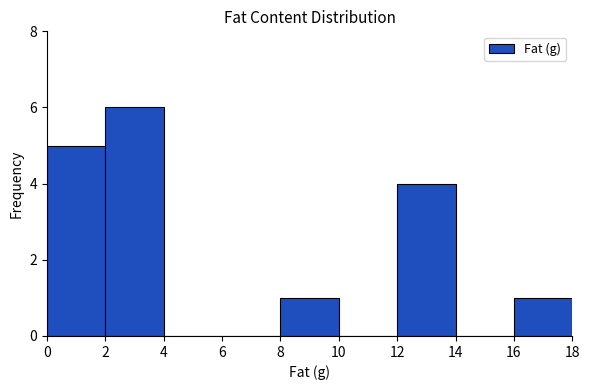

Reading left to right, transcribe this chart: for each bar, give the range it covers on the x-axis and its height. The values are not printed on the chart, so give them approximately, as read against the axis.

0 to 2: 5
2 to 4: 6
4 to 6: 0
6 to 8: 0
8 to 10: 1
10 to 12: 0
12 to 14: 4
14 to 16: 0
16 to 18: 1